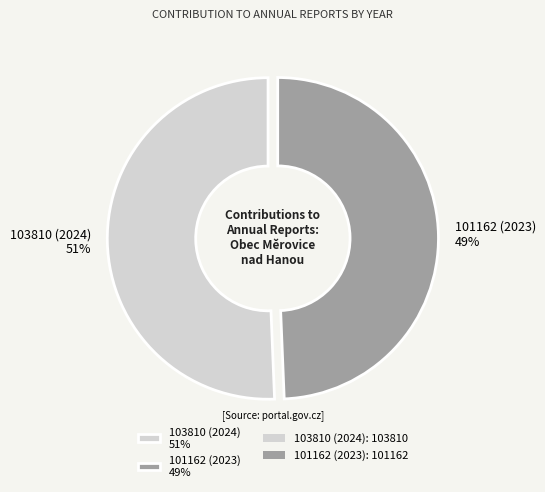

The 103810 (2024) slice represents 56% of the pie. True or false?

False